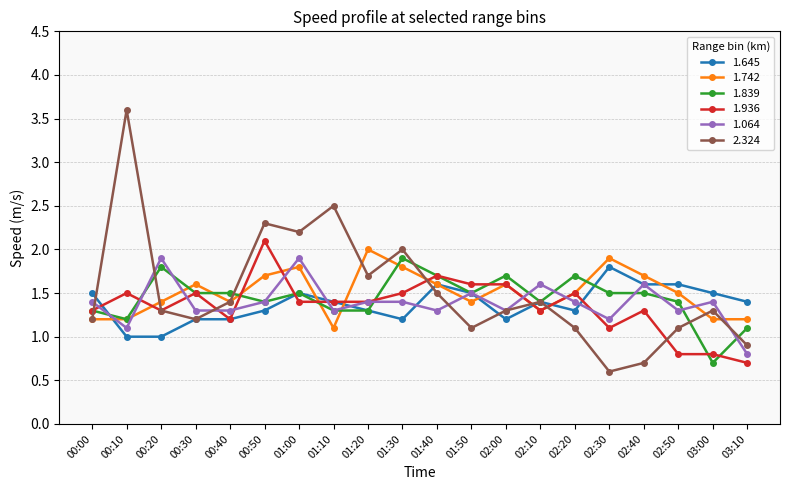

Between 01:20 and 02:20, which series saw the biggest shift?

2.324